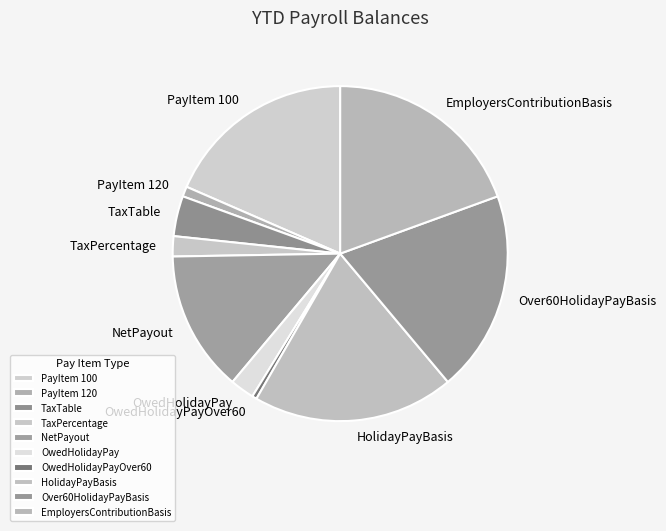

The EmployersContributionBasis slice represents 30% of the pie. True or false?

False